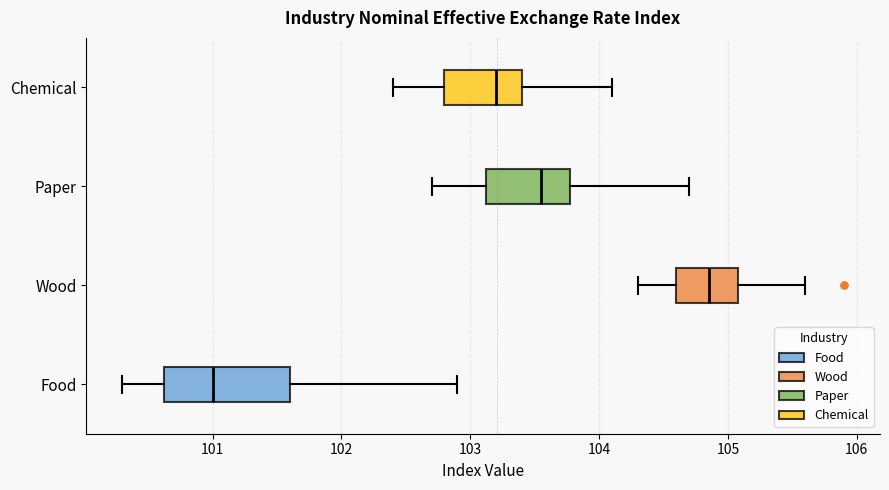

Reading bottom to top, transcribe this box plot: for each box, give where its median line is, the range the box spans, and where its two whiskers end, as read against the x-axis. The values are not printed on the chart, so give them approximately, as read against the axis.

Food: median 101.0, box 100.6 to 101.6, whiskers 100.3 to 102.9
Wood: median 104.9, box 104.6 to 105.1, whiskers 104.3 to 105.6
Paper: median 103.6, box 103.1 to 103.8, whiskers 102.7 to 104.7
Chemical: median 103.2, box 102.8 to 103.4, whiskers 102.4 to 104.1